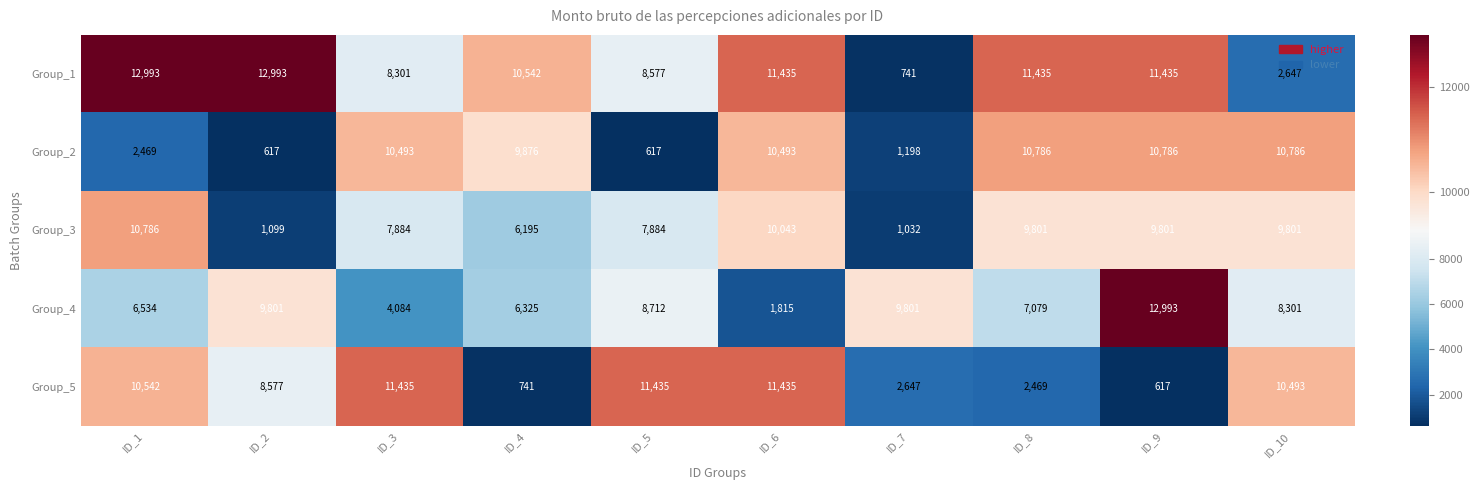

Which series has the largest range (max minus min)?

Group_1